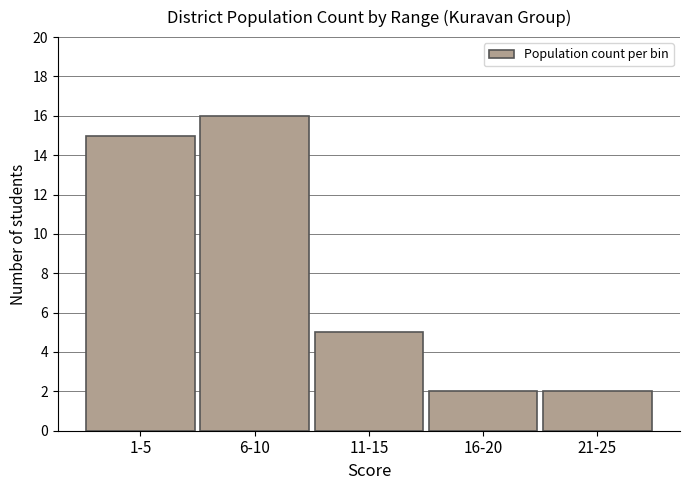

Reading right to left, list all the values displayed in this chart.

21-25=2	16-20=2	11-15=5	6-10=16	1-5=15